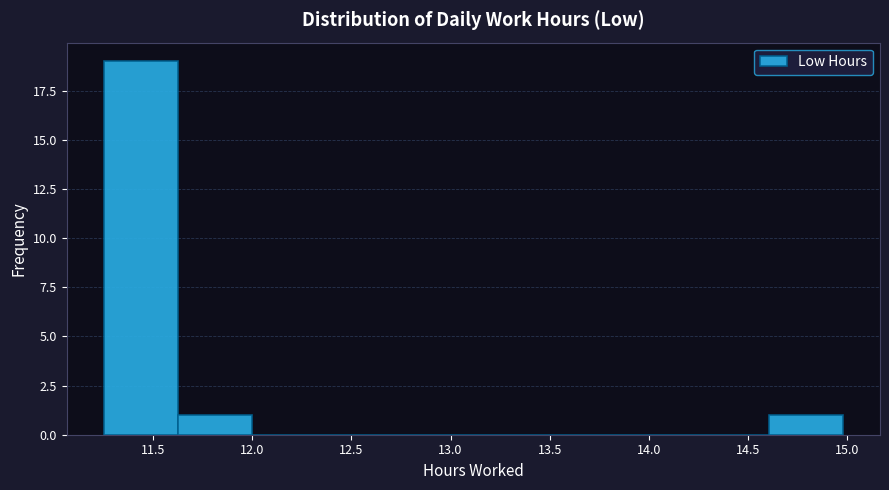

Over which range of the x-axis is the bar tallest?

11.25 to 11.60